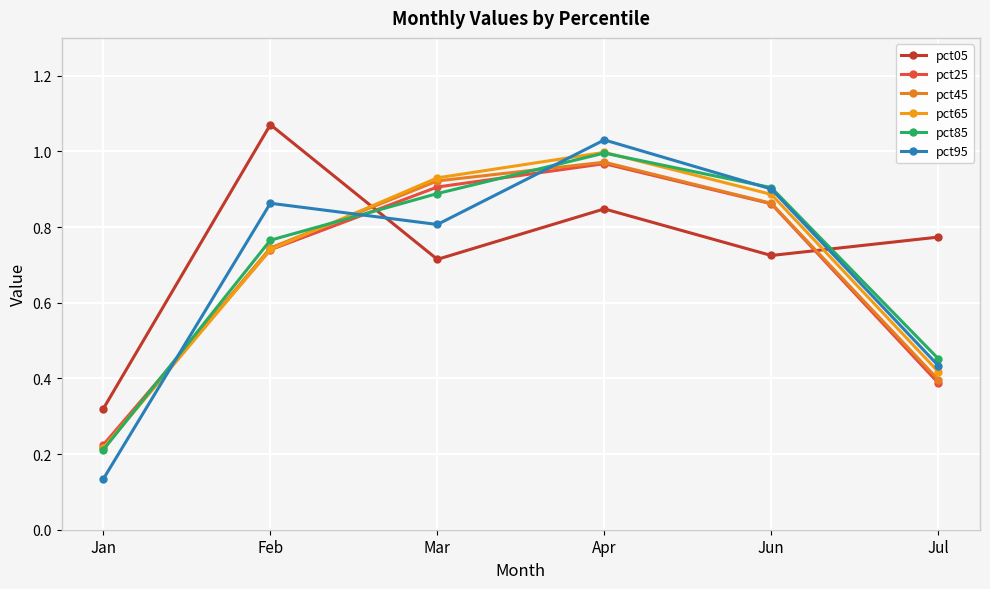

Count the number of data series in this chart.

6